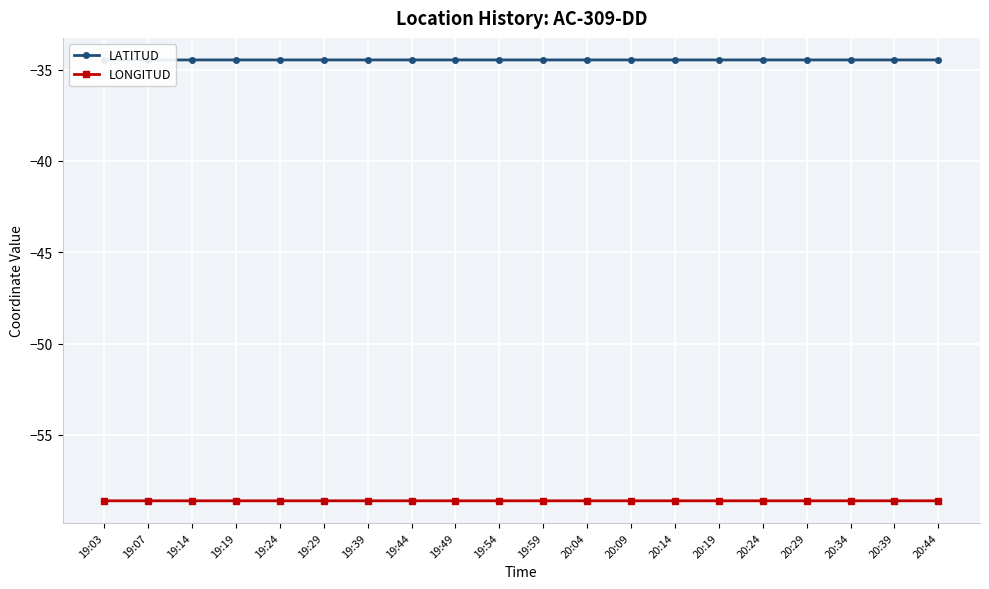

What are all the series names shown in the legend?

LATITUD, LONGITUD